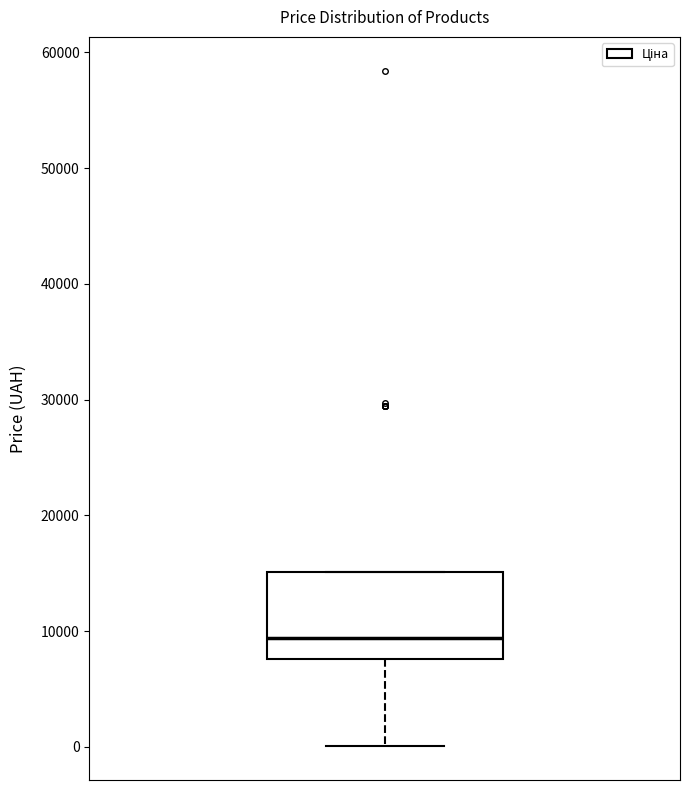

Transcribe this box plot: give where the median line is, the range the box spans, and where the two whiskers end, as read against the y-axis. The values are not printed on the chart, so give them approximately, as read against the axis.

median 9000, box 8000 to 15000, whiskers 0 to 15000